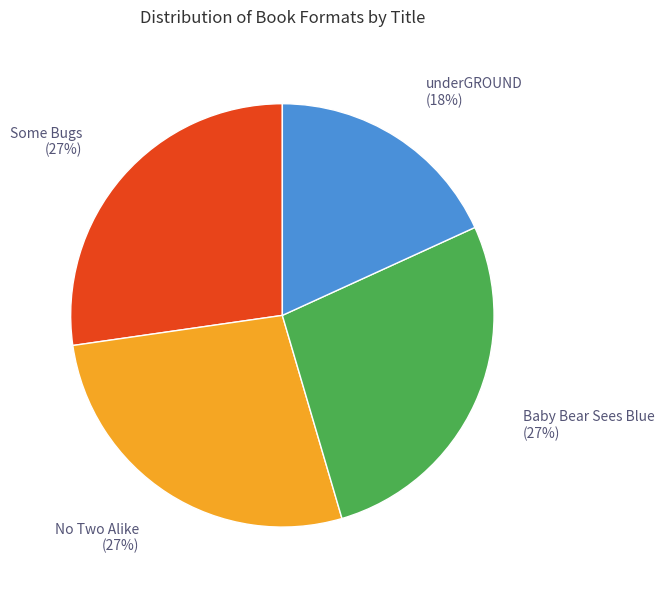

To the nearest percent, what is the average slice percentage?

25%